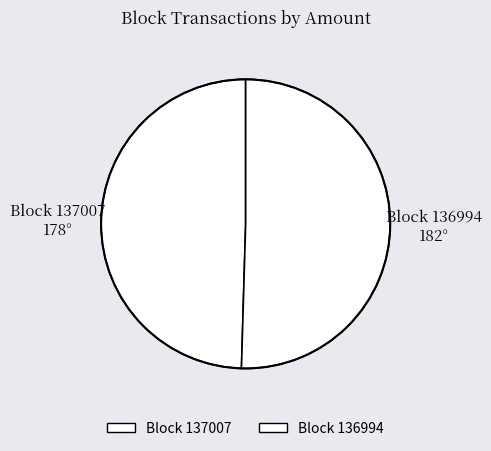

Is Block 137007 the majority of the pie?

No